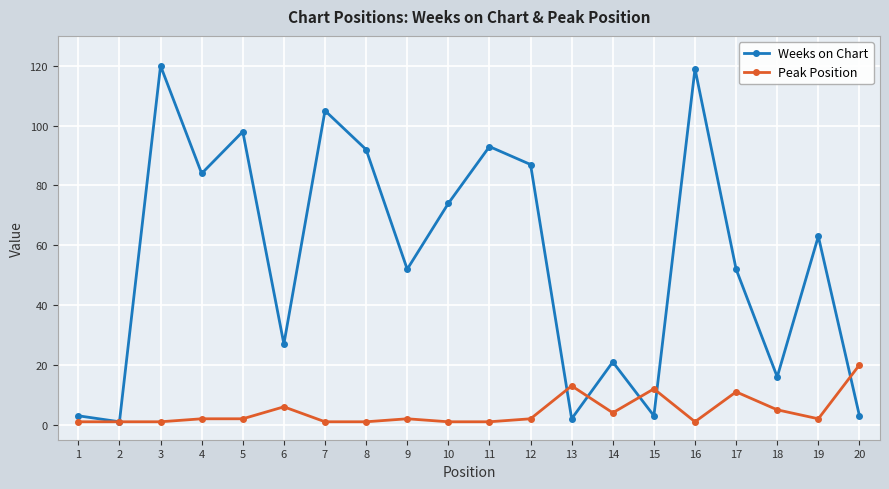

At which label is Weeks on Chart closest to 60?

19